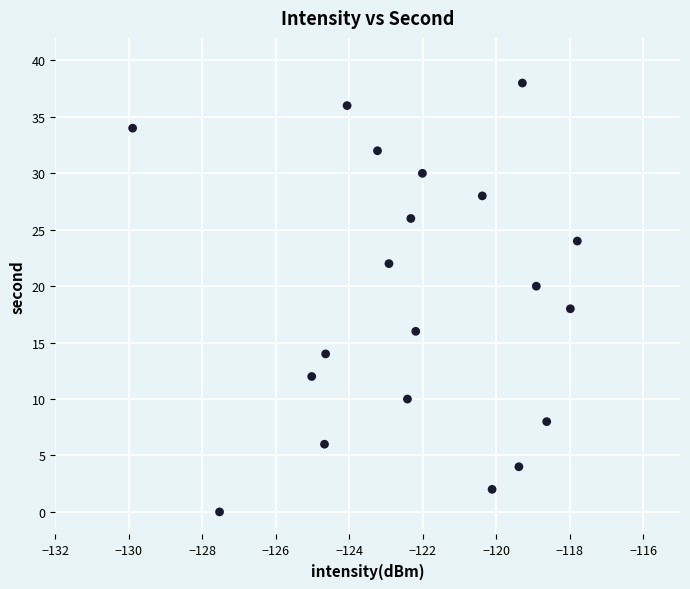

What is the range of Y values (max minus min)?

38